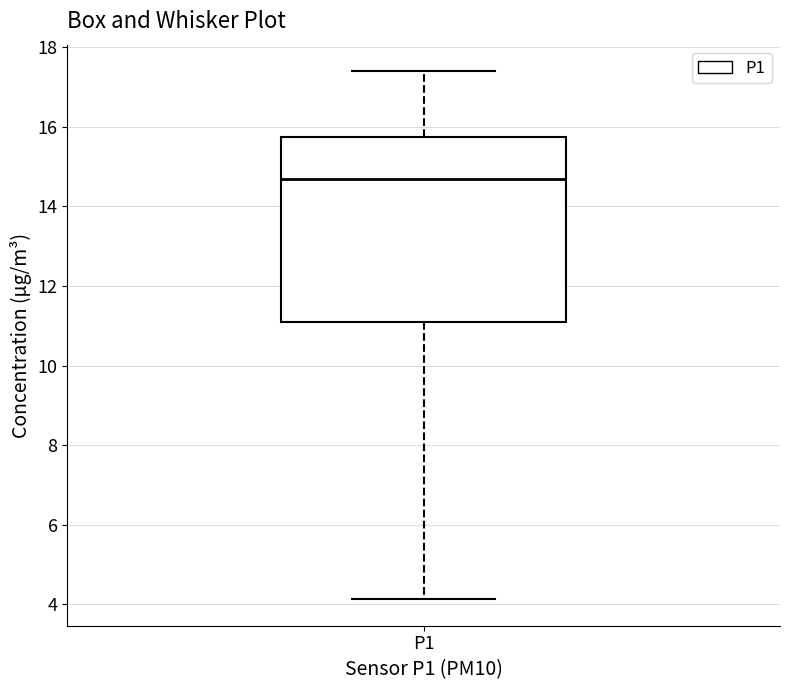

Transcribe this box plot: give where the median line is, the range the box spans, and where the two whiskers end, as read against the y-axis. The values are not printed on the chart, so give them approximately, as read against the axis.

median 14.6, box 11.0 to 15.8, whiskers 4.2 to 17.4